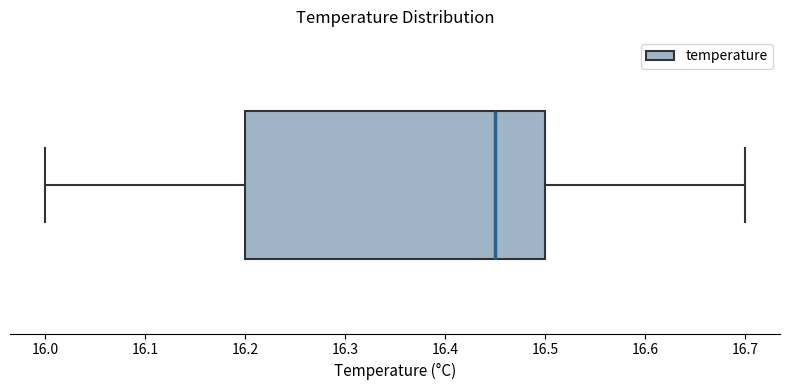

Transcribe this box plot: give where the median line is, the range the box spans, and where the two whiskers end, as read against the x-axis. The values are not printed on the chart, so give them approximately, as read against the axis.

median 16.45, box 16.20 to 16.50, whiskers 16.00 to 16.70